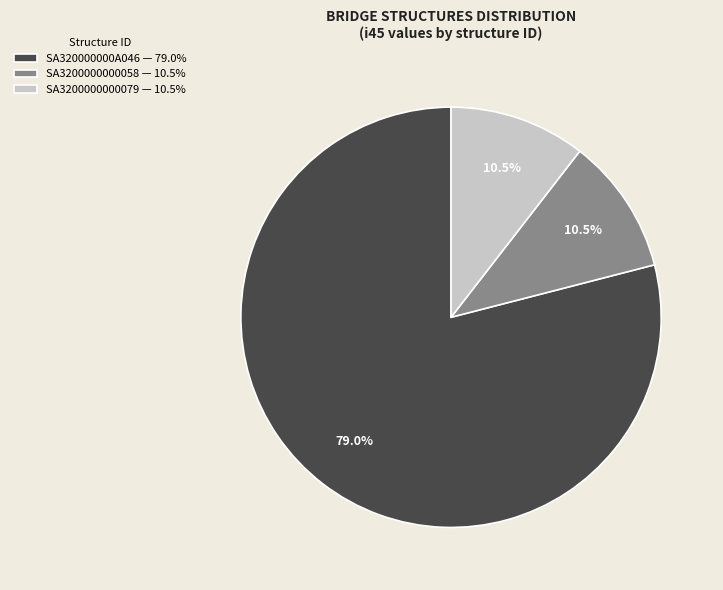

Which category has the biggest portion of the pie?

SA320000000A046